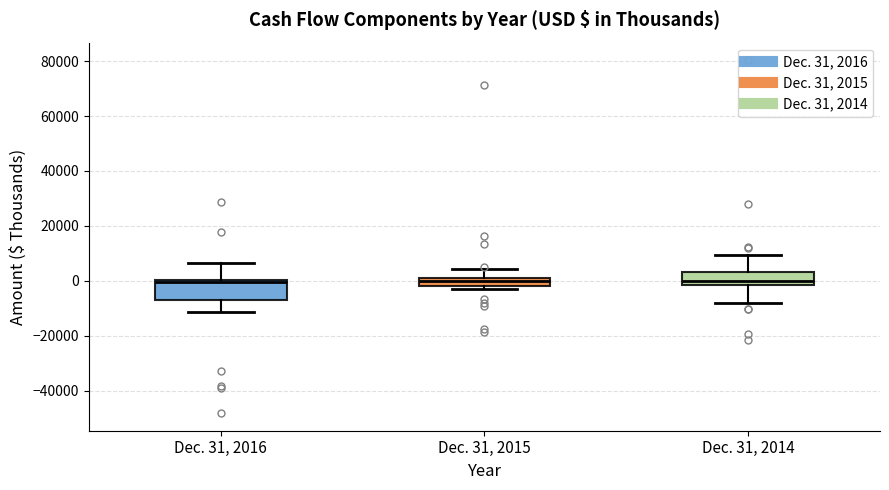

Where is the lower edge of the box for Dec. 31, 2015 on the y-axis? The values are not printed on the chart, so give them approximately, as read against the axis.

-2000